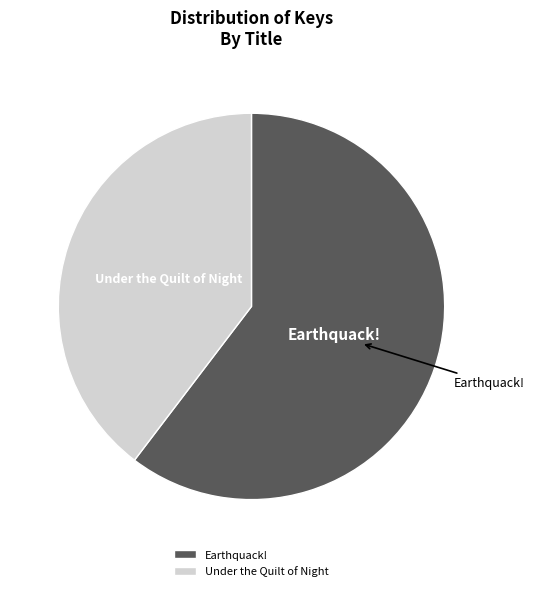

Which has a higher value, Earthquack! or Under the Quilt of Night?

Earthquack!